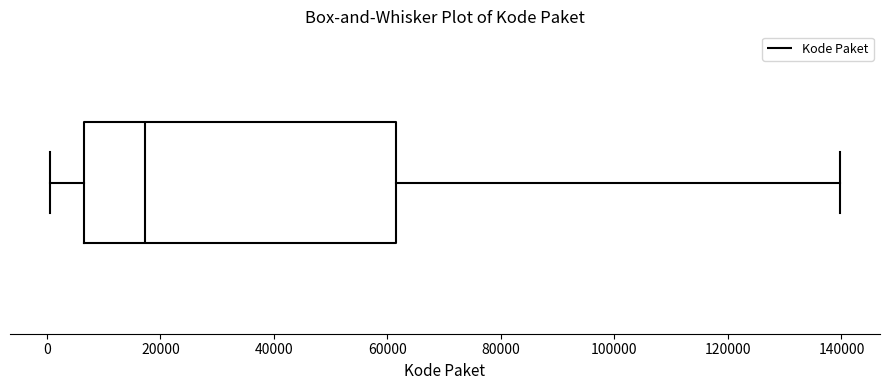

Transcribe this box plot: give where the median line is, the range the box spans, and where the two whiskers end, as read against the x-axis. The values are not printed on the chart, so give them approximately, as read against the axis.

median 18000, box 6000 to 62000, whiskers 0 to 140000